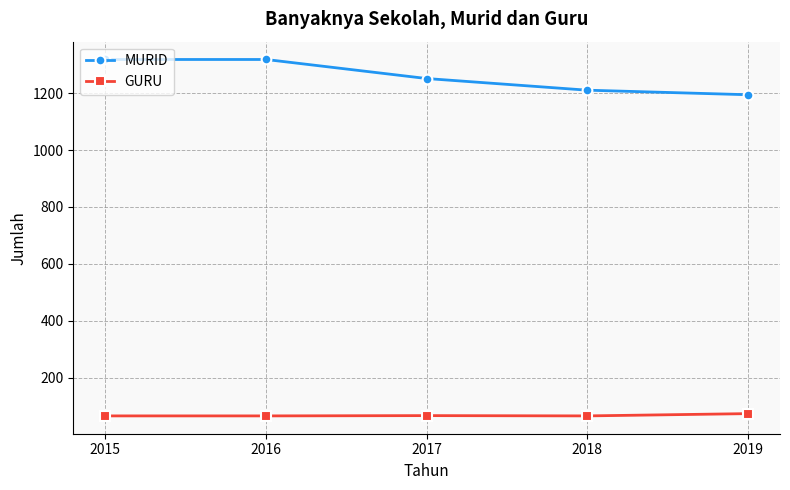

True or false: GURU has a value of 65 at 2018.

True